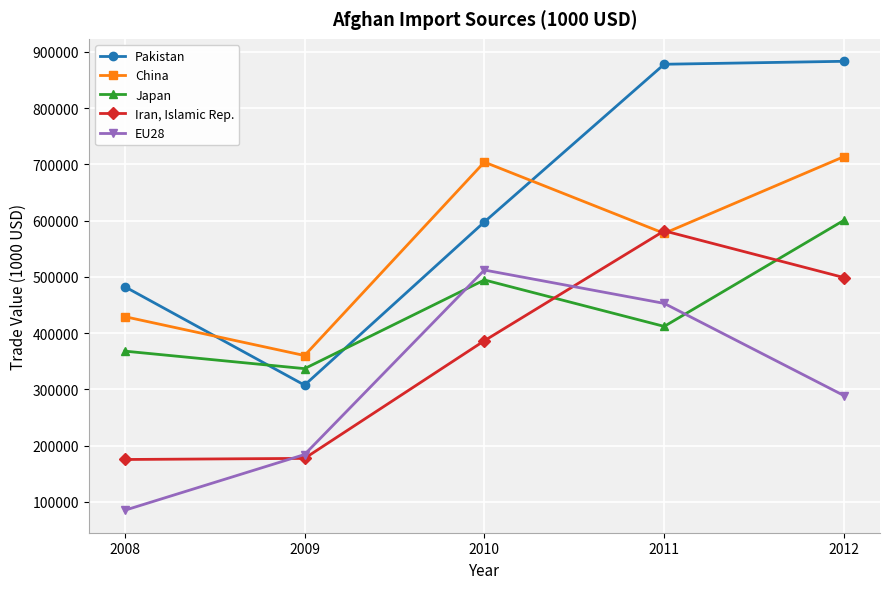

What is the maximum value for Japan?

600504.2